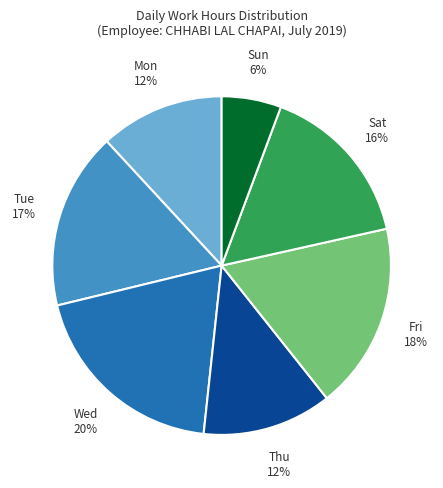

Which slice is the largest?

Wed